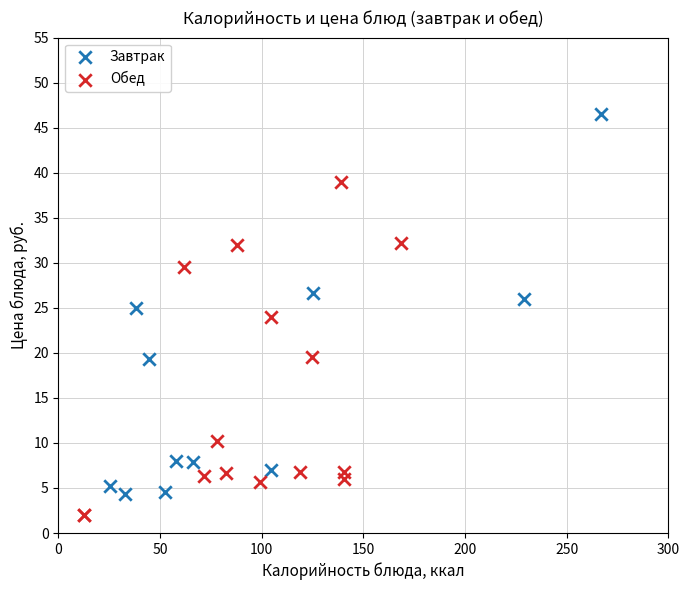

Which series contains the lowest Y value?

Обед